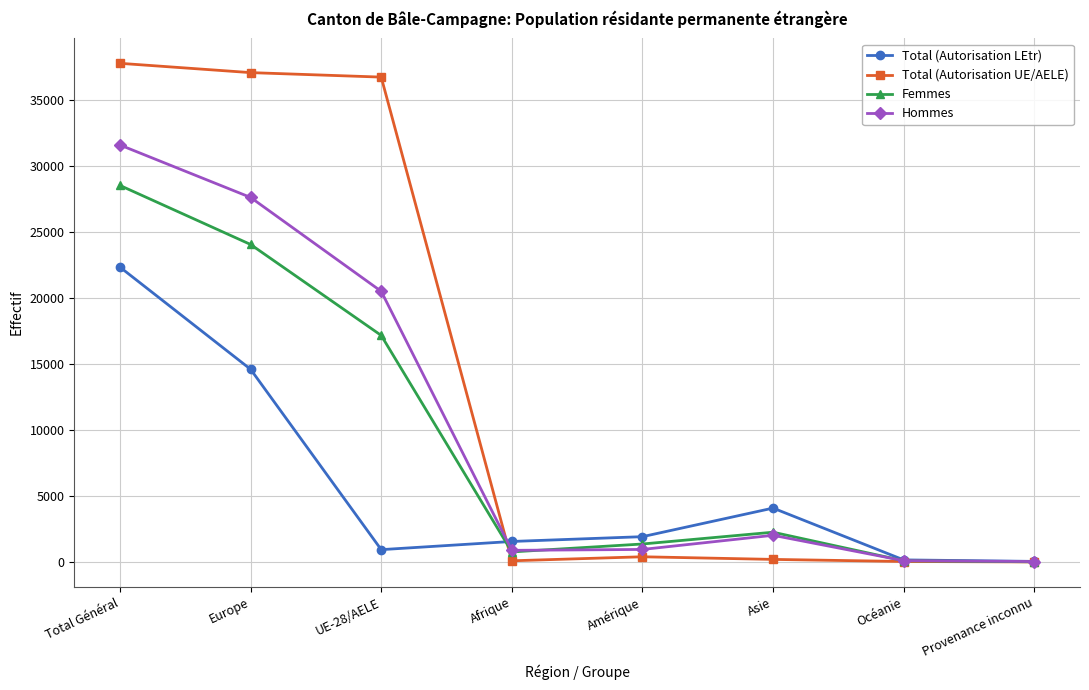

At which label is Total (Autorisation LEtr) closest to 11181?

Europe